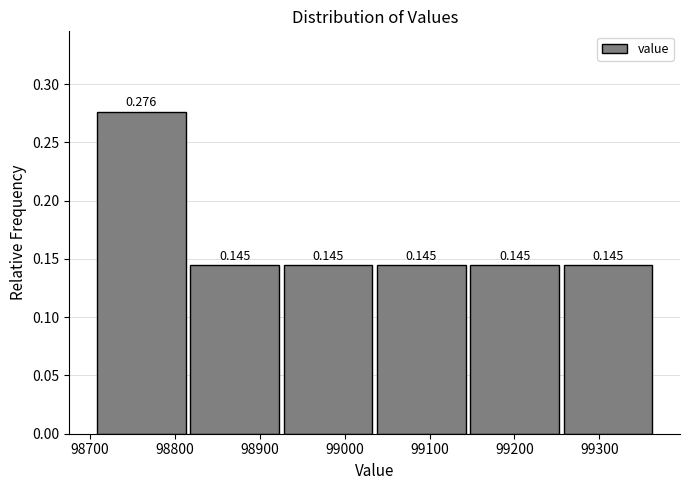

Reading left to right, transcribe this chart: for each bar, give the range it covers on the x-axis and its height. The bar edges are not printed on the chart, so give them approximately, as read against the axis.

98710 to 98820: 0.276
98820 to 98930: 0.145
98930 to 99040: 0.145
99040 to 99150: 0.145
99150 to 99260: 0.145
99260 to 99370: 0.145